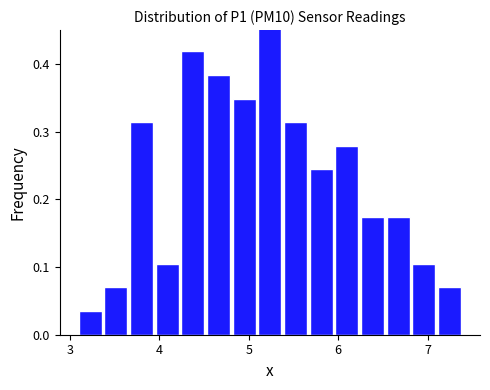

Read against the x-axis, roughly where is the centre of the tallest bar?

5.2